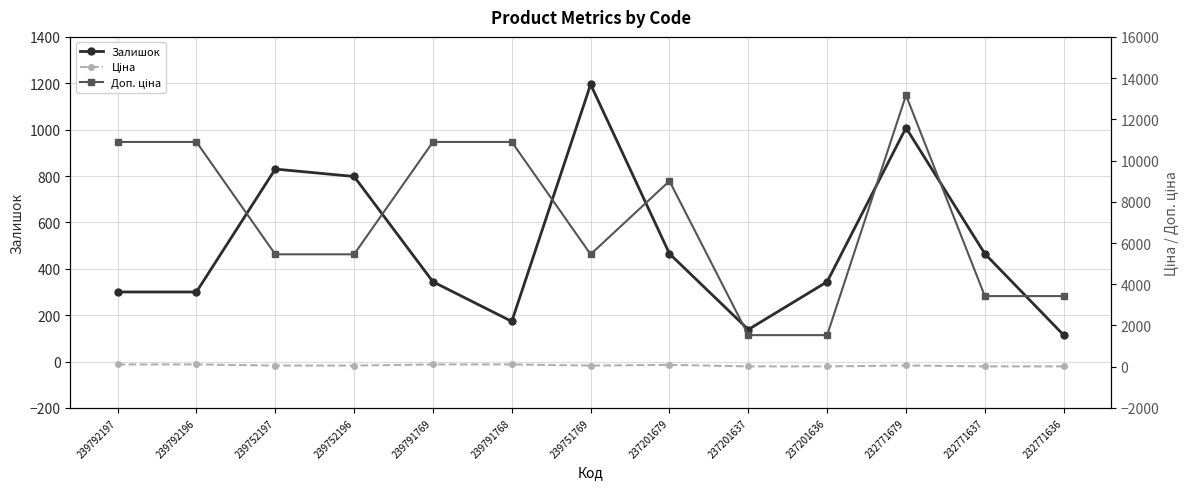

What position from the left is 239752196?

4